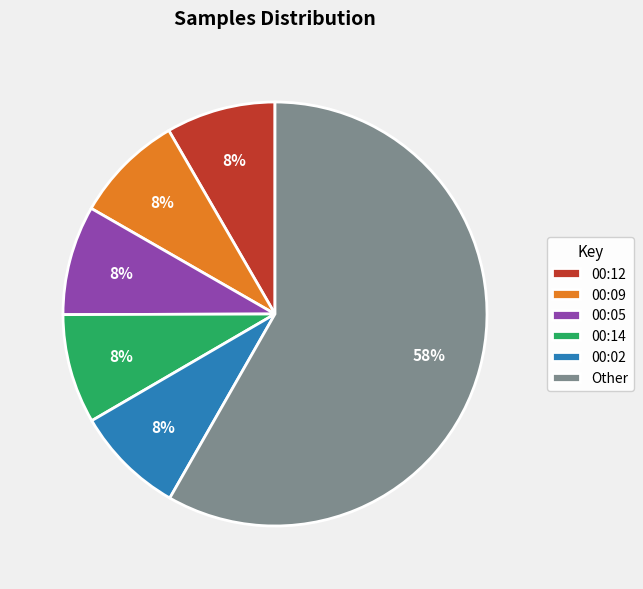

How many slices are in this pie chart?

6